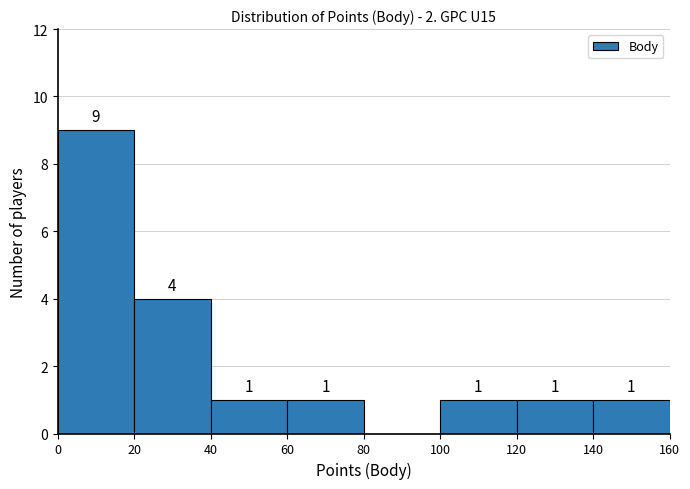

Which range on the x-axis has the tallest bar?

0 to 20